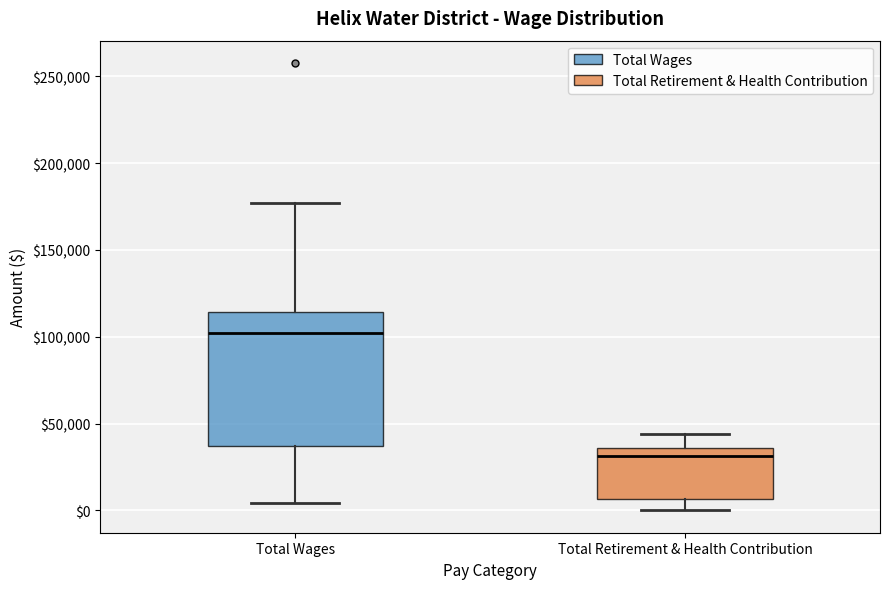

Reading left to right, transcribe this box plot: for each box, give where its median line is, the range the box spans, and where its two whiskers end, as read against the y-axis. The values are not printed on the chart, so give them approximately, as read against the axis.

Total Wages: median 100000, box 35000 to 115000, whiskers 5000 to 175000
Total Retirement & Health Contribution: median 30000, box 5000 to 35000, whiskers 0 to 45000